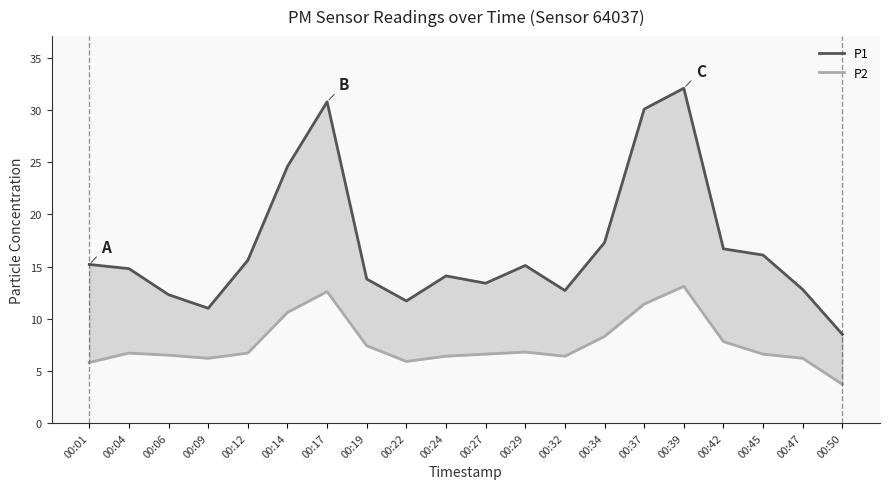

At which category does P2 reach its first local valley?

00:09